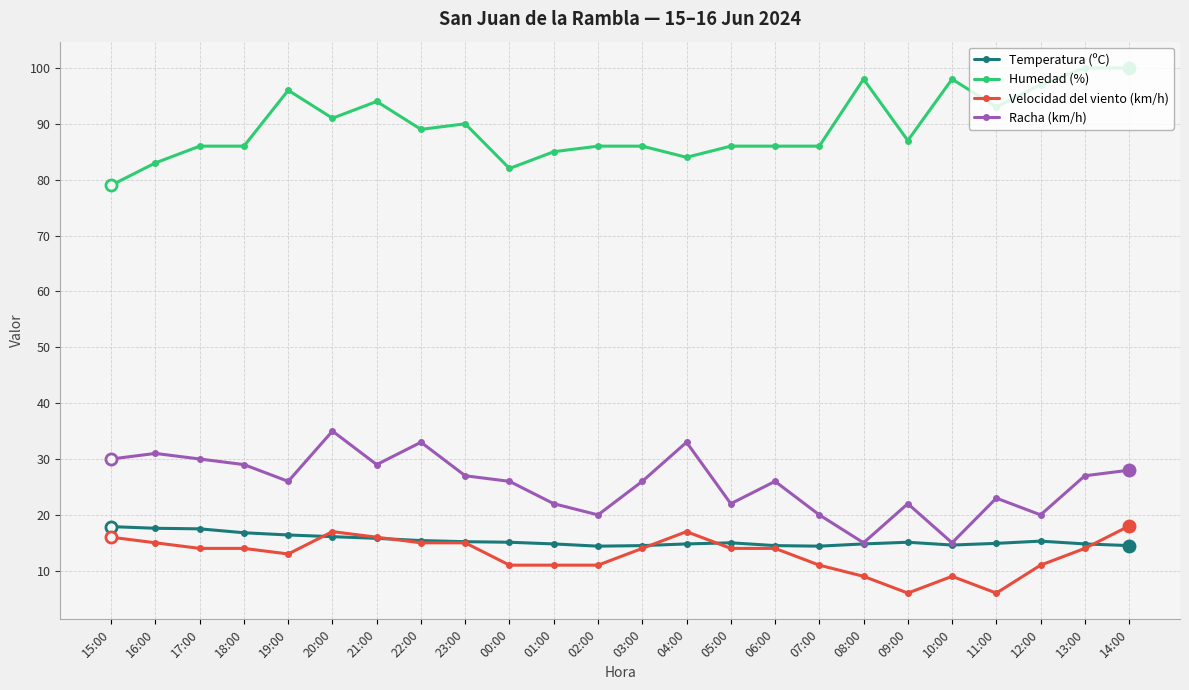

The value of Humedad (%) at 17:00 is 86.0. True or false?

True